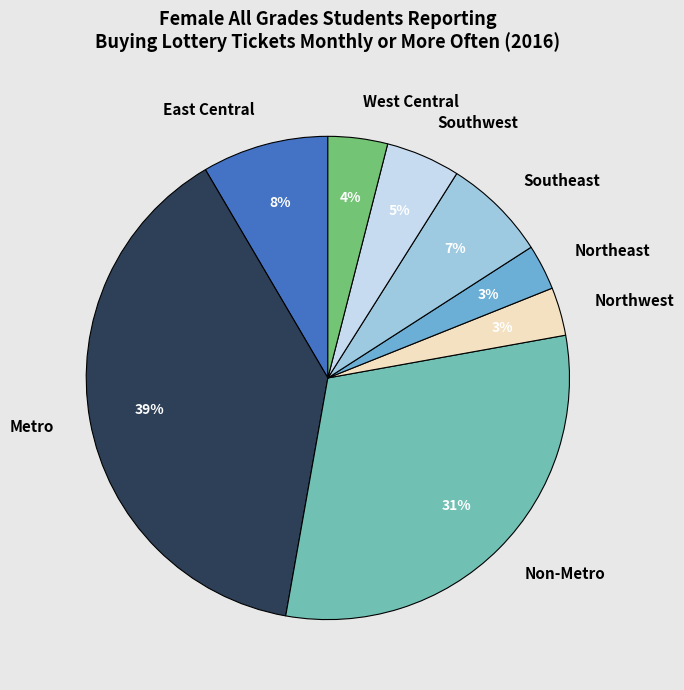

What is the largest slice in the pie chart?

Metro